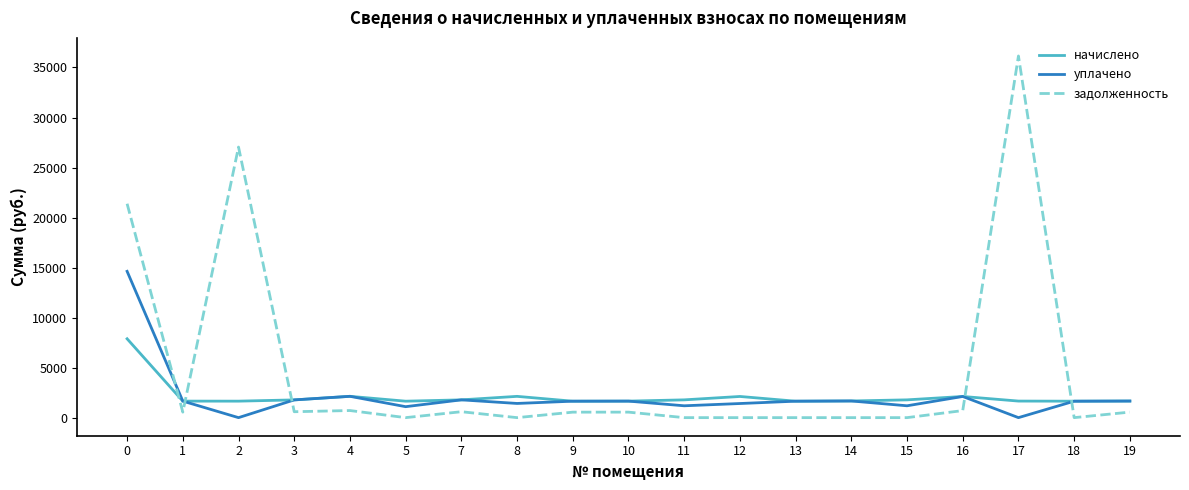

Which series has the widest spread of values?

задолженность